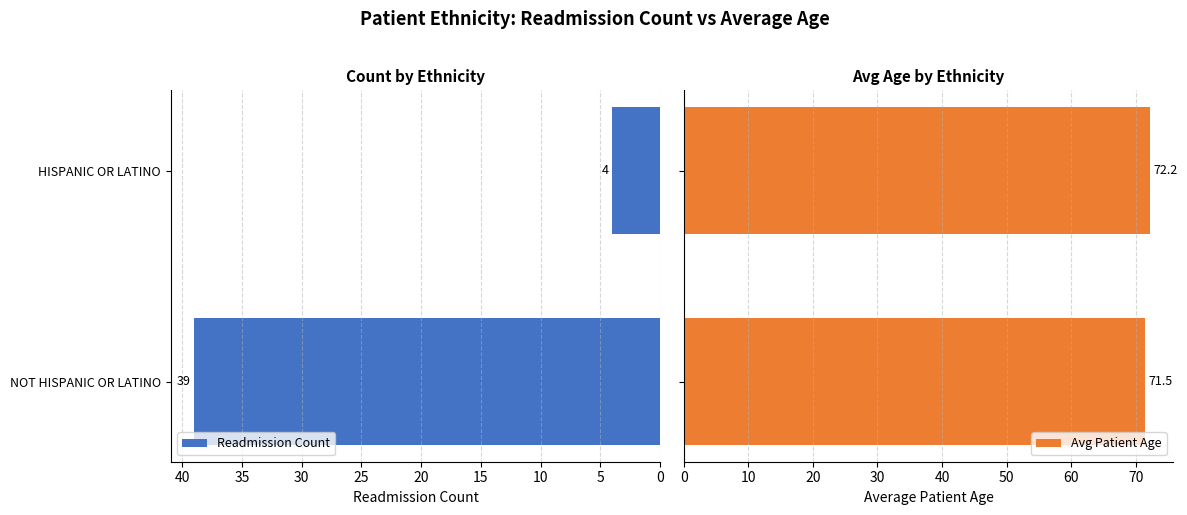

Reading left to right, extract all data points from this chart.

Readmission Count: 0=39.0	5=4.0
Avg Patient Age: 0=71.5	5=72.2